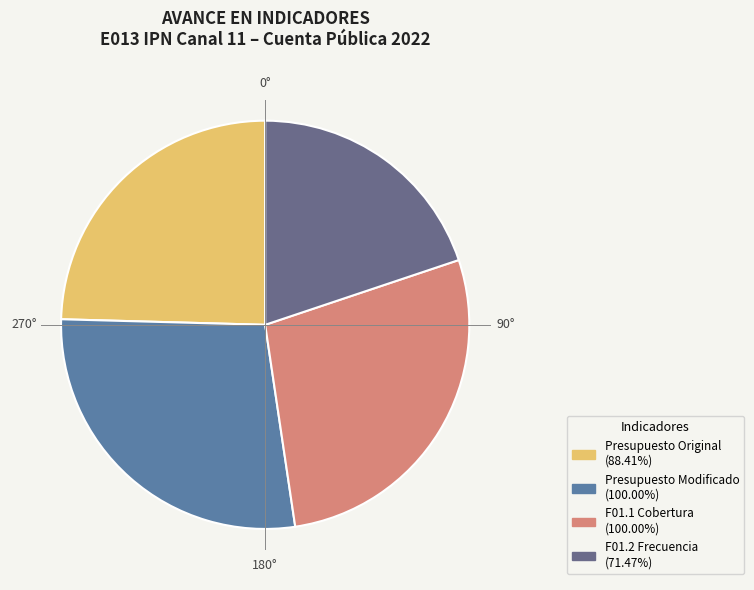

How many slices are in this pie chart?

4